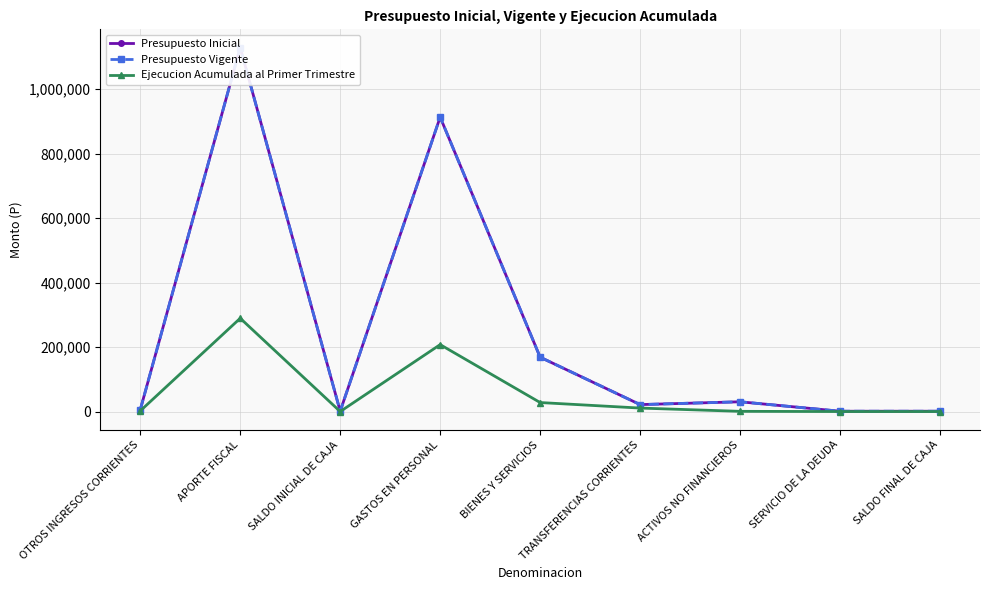

What value does the Presupuesto Vigente series have at APORTE FISCAL, to the nearest 10?

1128880